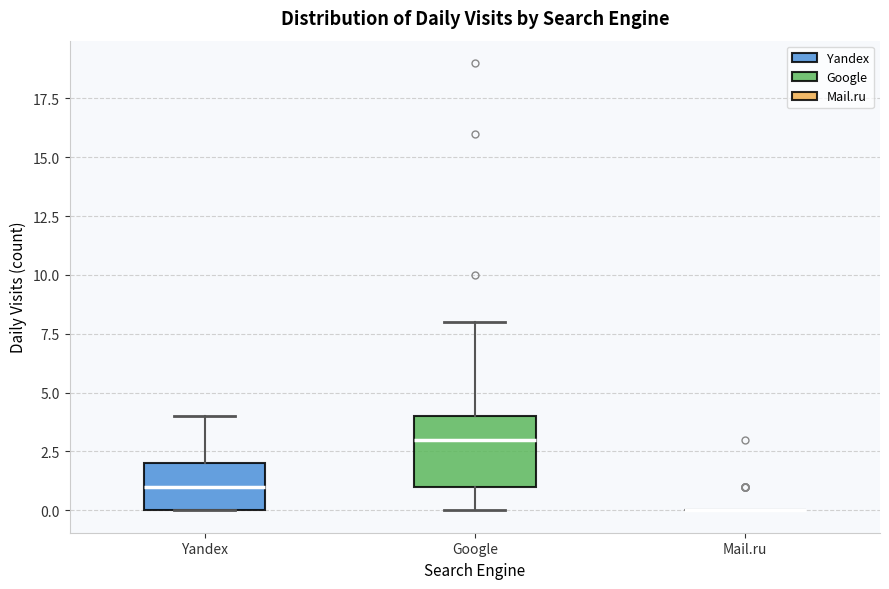

Reading left to right, read every box against the y-axis: the position of its median line, the range the box covers, and the ends of its whiskers. The values are not printed on the chart, so give them approximately, as read against the axis.

Yandex: median 1, box 0 to 2, whiskers 0 to 4
Google: median 3, box 1 to 4, whiskers 0 to 8
Mail.ru: box collapsed to a line at 0, whiskers 0 to 0